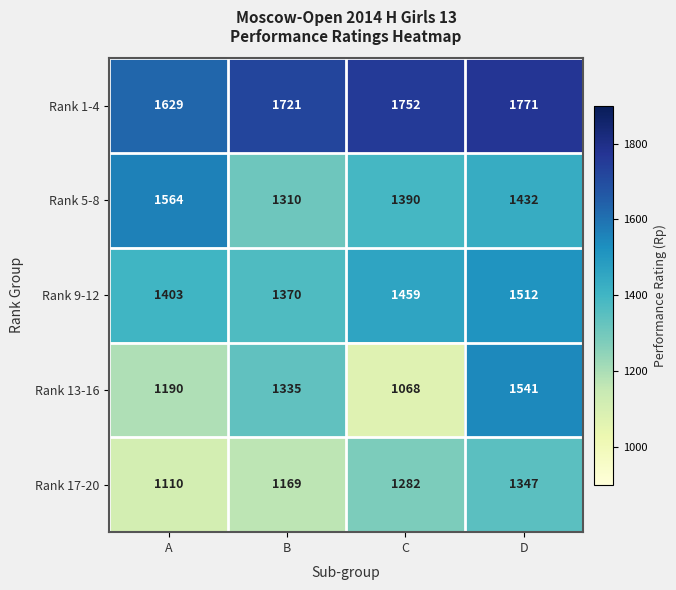

What is the difference between the second highest and minimum values in the Rank 17-20 series?

172